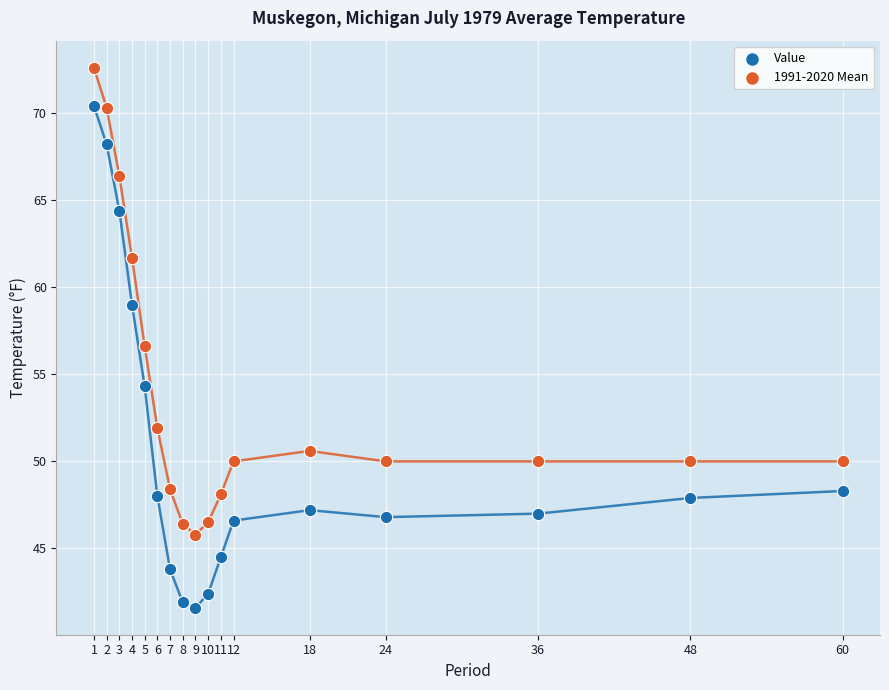

Across all data points, what is the range of Y values (max minus min)?

31.0